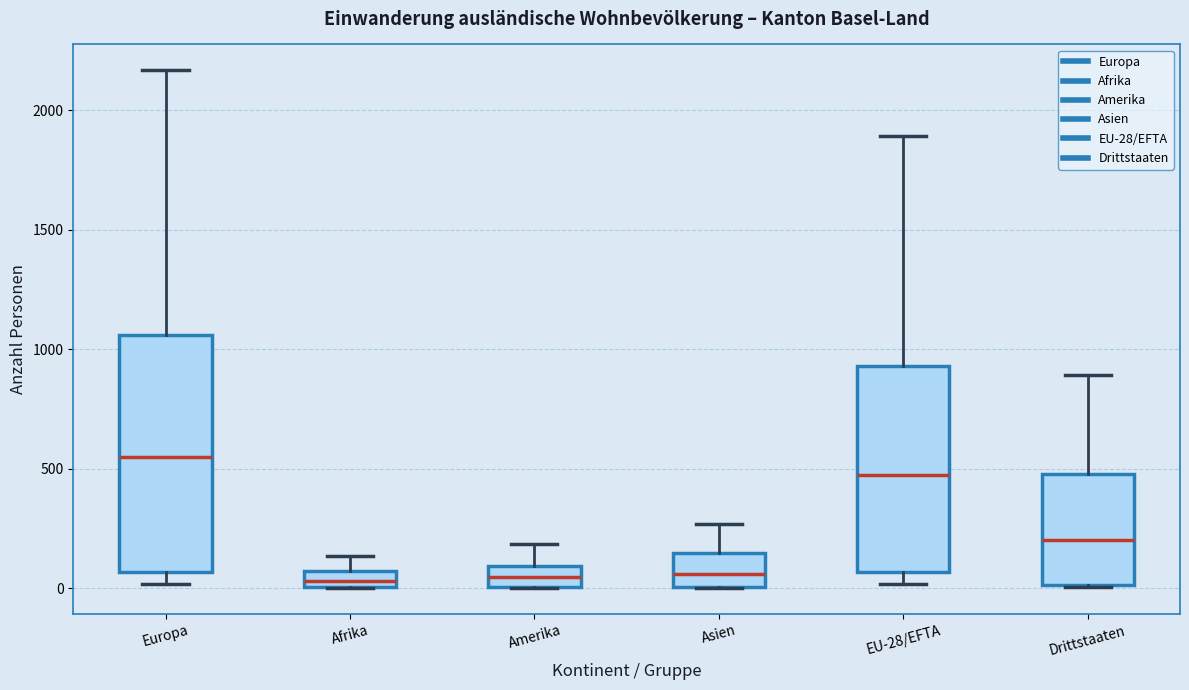

Comparing the boxes themselves (not the whiskers), which one is the tallest?

Europa